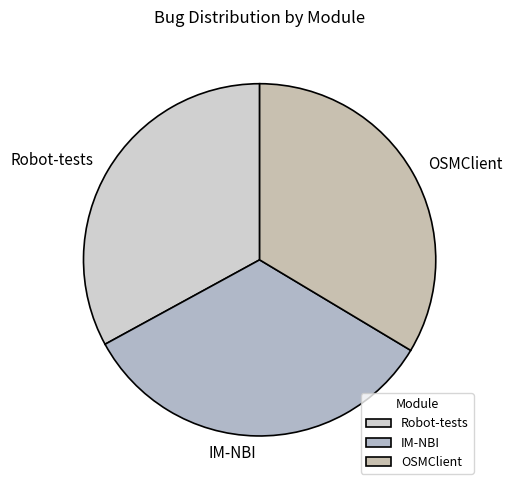

Between OSMClient and Robot-tests, which is larger?

OSMClient